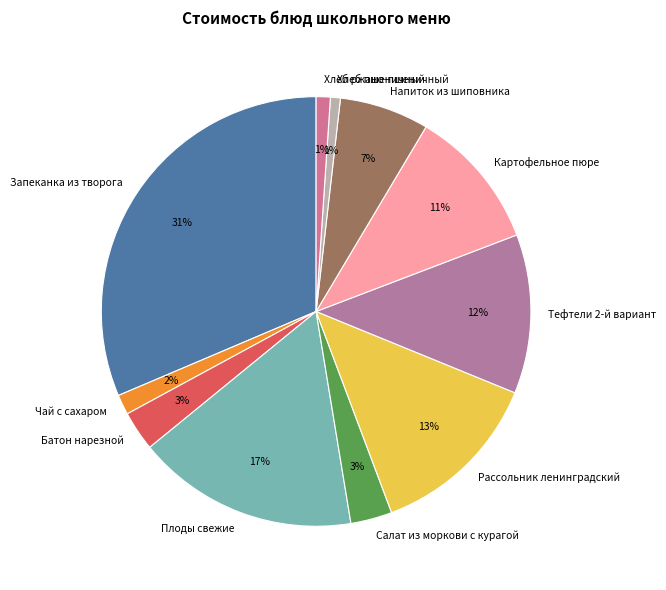

Does Салат из моркови с курагой account for over 50% of the chart?

No